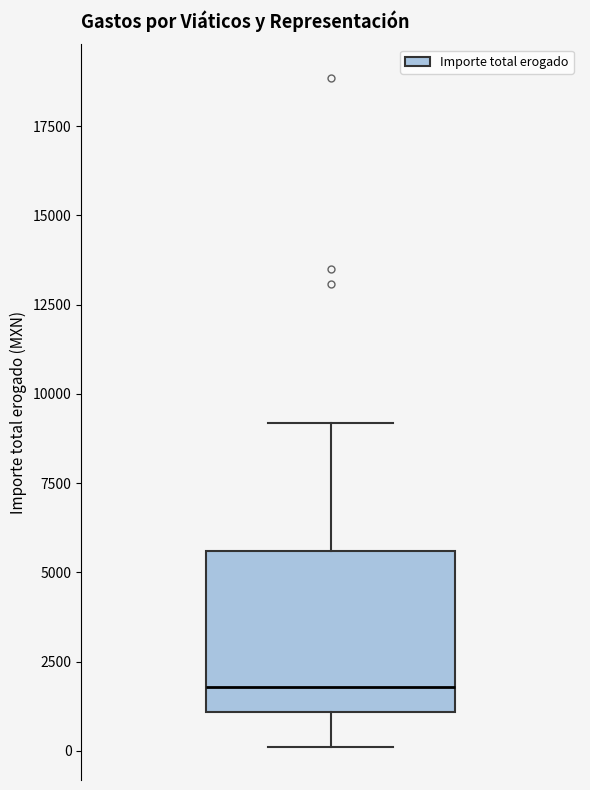

Transcribe this box plot: give where the median line is, the range the box spans, and where the two whiskers end, as read against the y-axis. The values are not printed on the chart, so give them approximately, as read against the axis.

median 2000, box 1000 to 5500, whiskers 0 to 9000